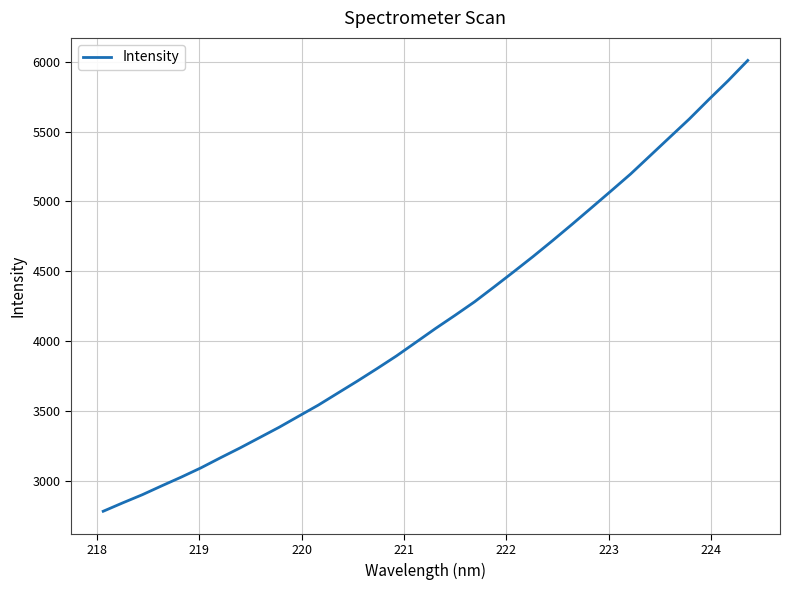

What is the greatest value displayed?

6009.3